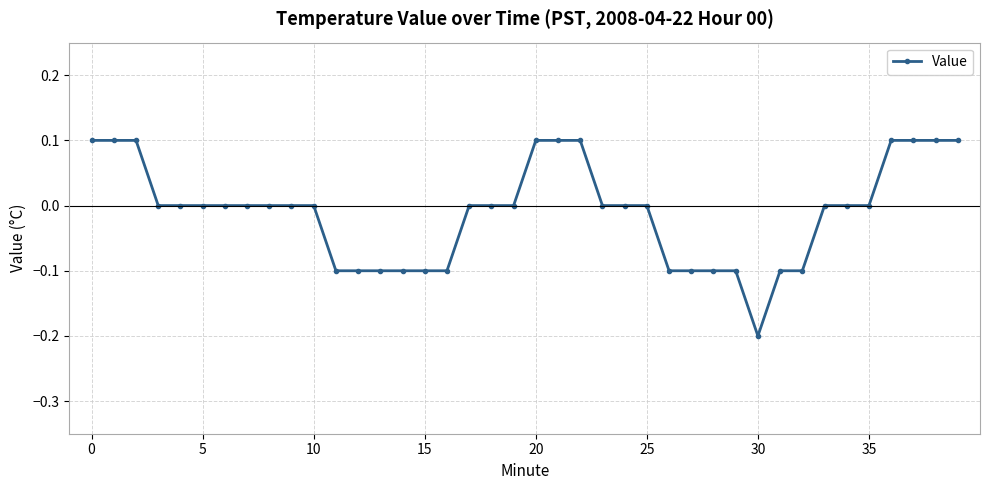

Count the number of data series in this chart.

1